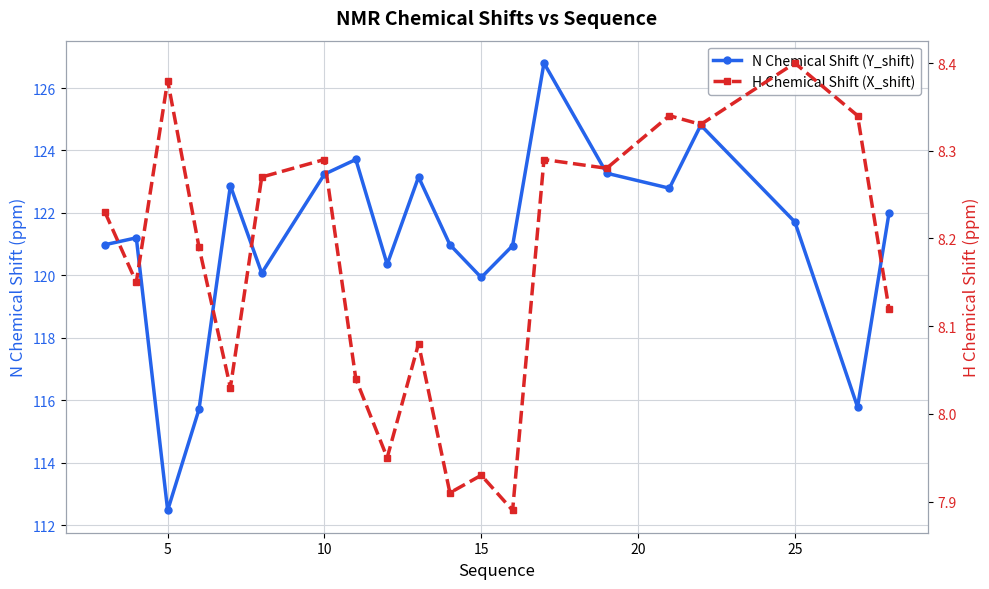

Reading right to left, extract all data points from this chart.

N Chemical Shift (Y_shift): 122.0	115.8	121.7	124.8	122.8	123.3	126.8	121.0	119.9	121.0	123.2	120.3	123.7	123.2	120.1	122.9	115.7	112.5	121.2	121.0
H Chemical Shift (X_shift): 8.1	8.3	8.4	8.3	8.3	8.3	8.3	7.9	7.9	7.9	8.1	8.0	8.0	8.3	8.3	8.0	8.2	8.4	8.2	8.2